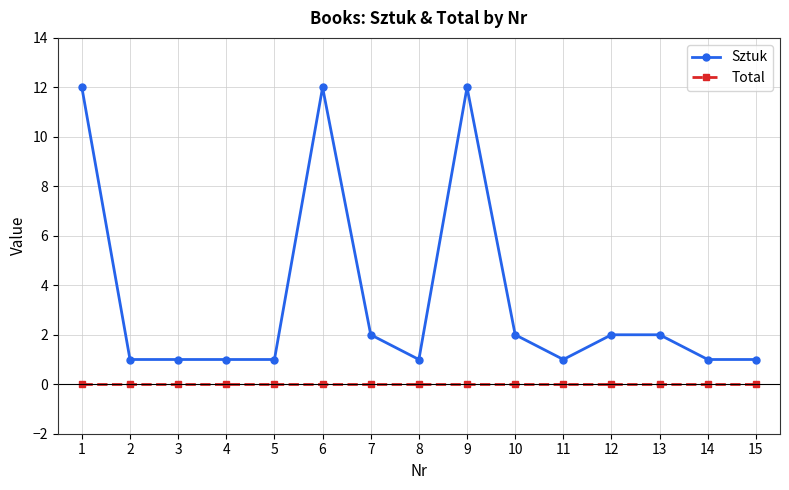

Reading right to left, list all the values displayed in this chart.

Sztuk: 15=1	14=1	13=2	12=2	11=1	10=2	9=12	8=1	7=2	6=12	5=1	4=1	3=1	2=1	1=12
Total: 15=0	14=0	13=0	12=0	11=0	10=0	9=0	8=0	7=0	6=0	5=0	4=0	3=0	2=0	1=0